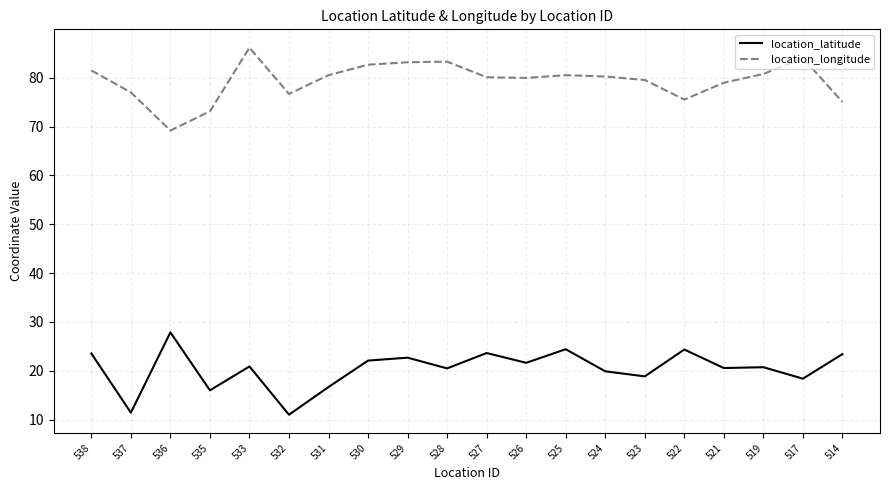

The value of location_latitude at 529 is 22.7. True or false?

True